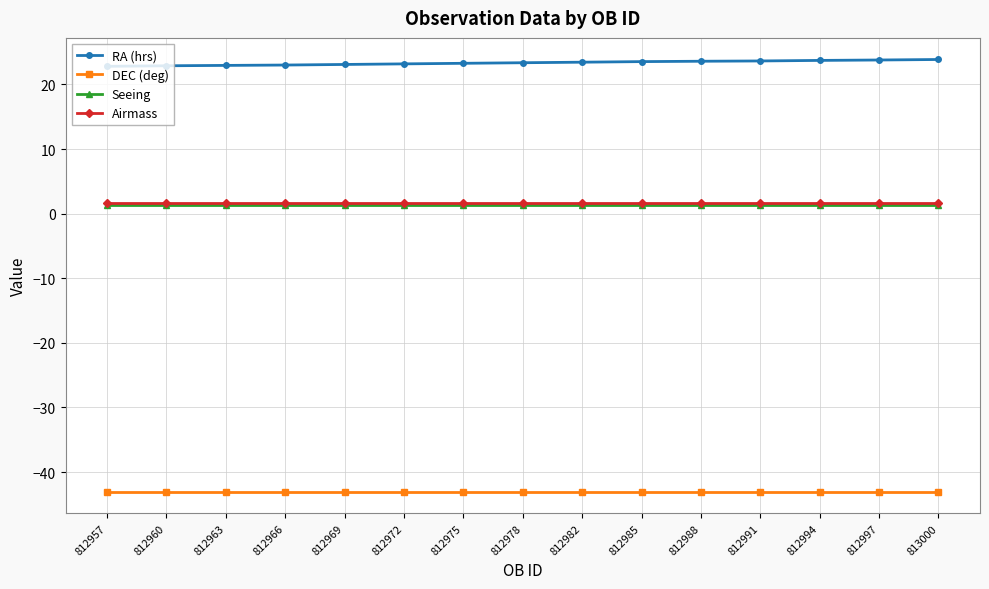

True or false: DEC (deg) and Airmass intersect in this chart.

False